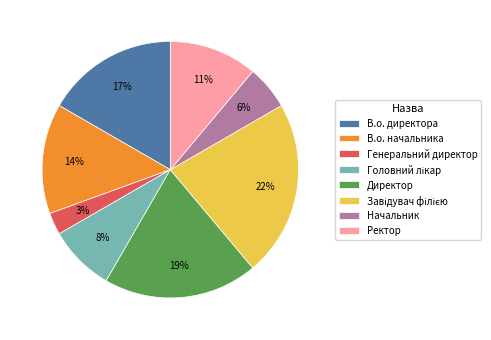

To the nearest percent, what is the average slice percentage?

12%